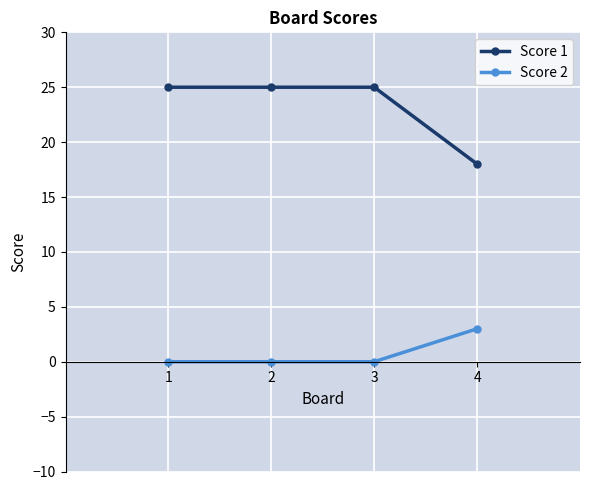

What value does the Score 1 series have at 1?

25